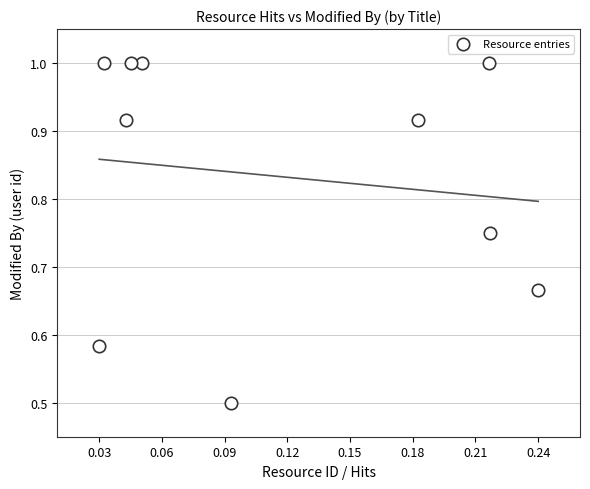

What is the range of Y values (max minus min)?

0.5